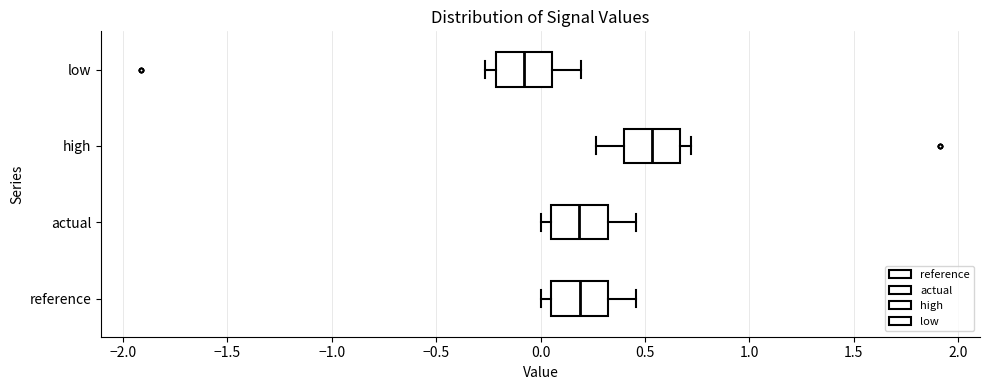

Reading bottom to top, transcribe this box plot: for each box, give where its median line is, the range the box spans, and where its two whiskers end, as read against the x-axis. The values are not printed on the chart, so give them approximately, as read against the axis.

reference: median 0.20, box 0.05 to 0.30, whiskers 0.00 to 0.45
actual: median 0.20, box 0.05 to 0.30, whiskers 0.00 to 0.45
high: median 0.55, box 0.40 to 0.65, whiskers 0.25 to 0.70
low: median -0.10, box -0.20 to 0.05, whiskers -0.25 to 0.20